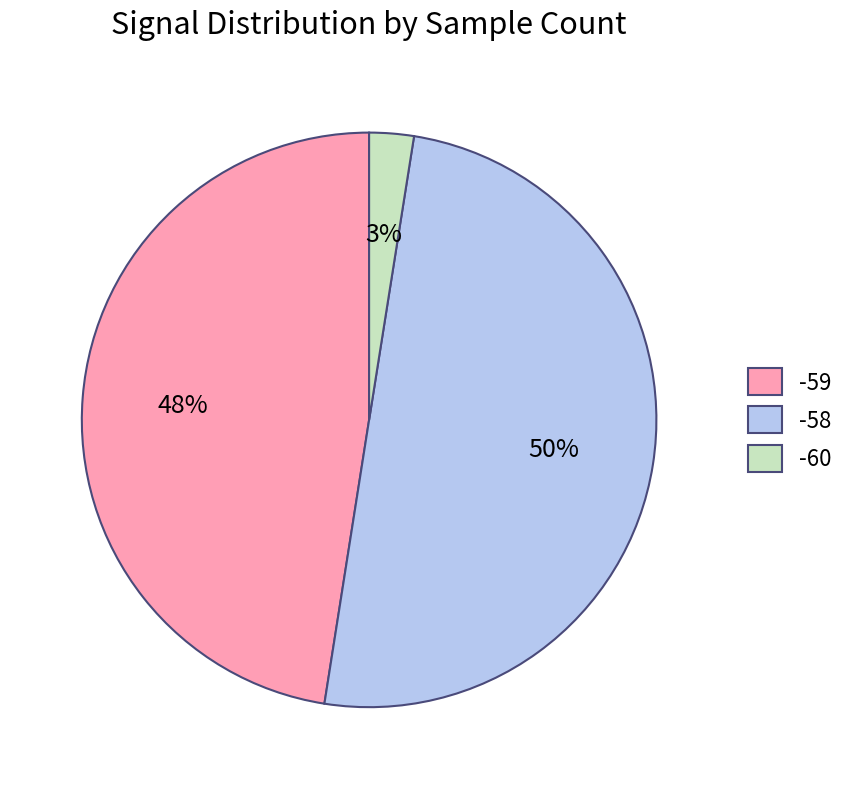

Which category has the biggest portion of the pie?

-58